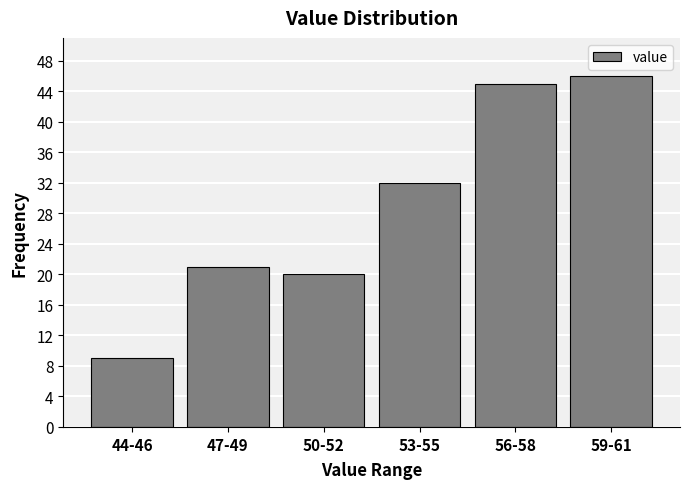

Reading left to right, list all the values displayed in this chart.

9	21	20	32	45	46